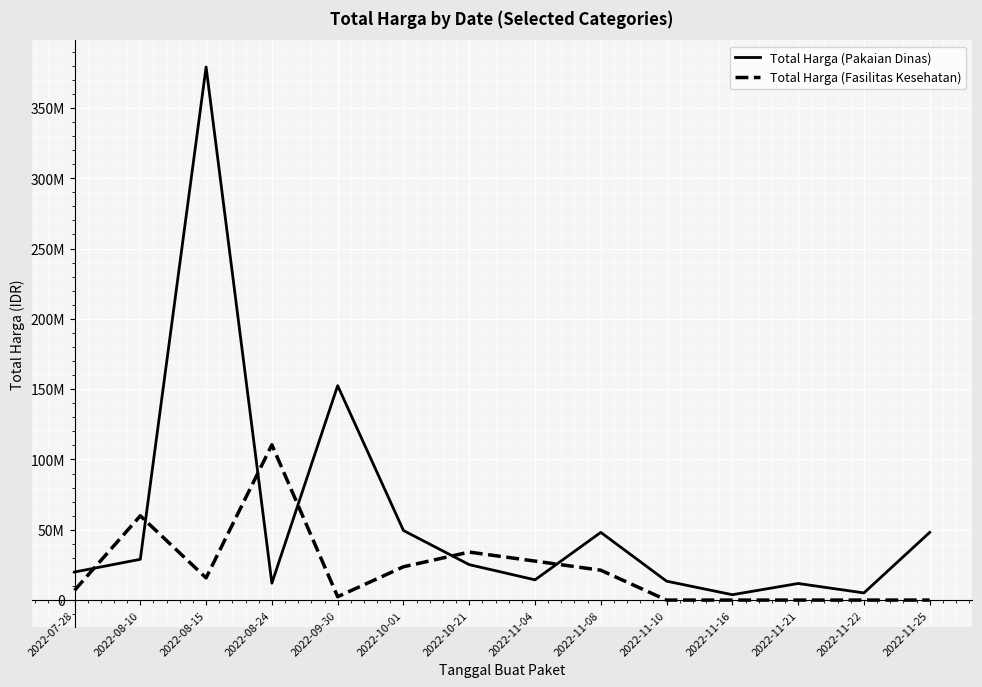

Rank the series by their maximum value, from lowest to highest.

Total Harga (Fasilitas Kesehatan), Total Harga (Pakaian Dinas)